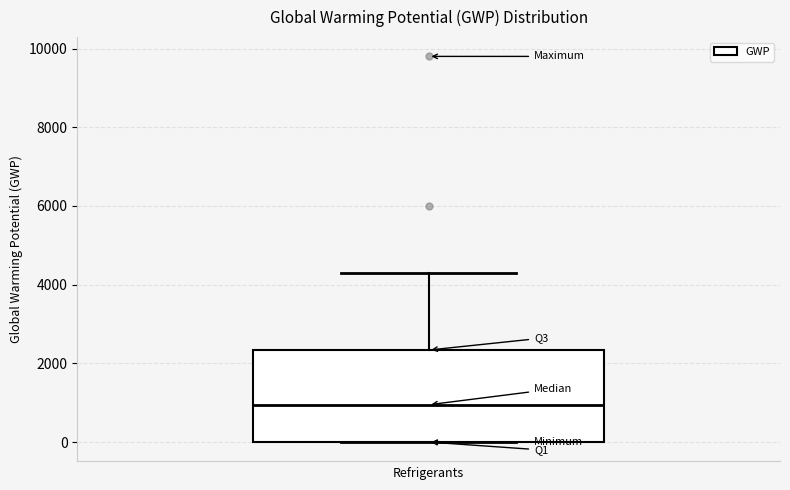

Where is the upper edge of the box on the y-axis? The values are not printed on the chart, so give them approximately, as read against the axis.

2400